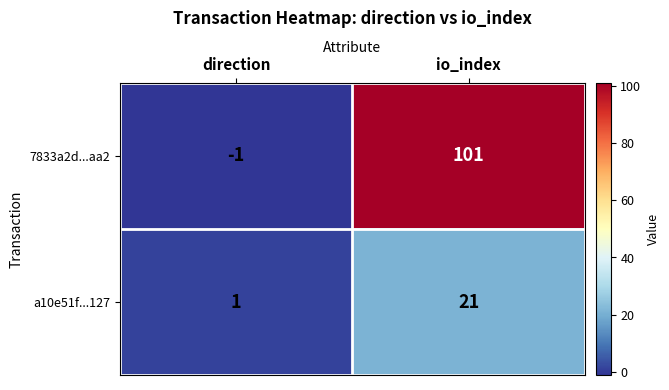

At how many categories does at least one series exceed 84?

1